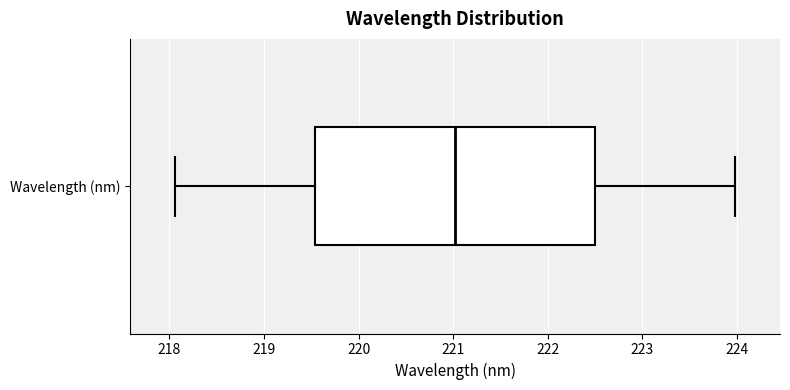

Where is the left edge of the box for Wavelength (nm) on the x-axis? The values are not printed on the chart, so give them approximately, as read against the axis.

219.5